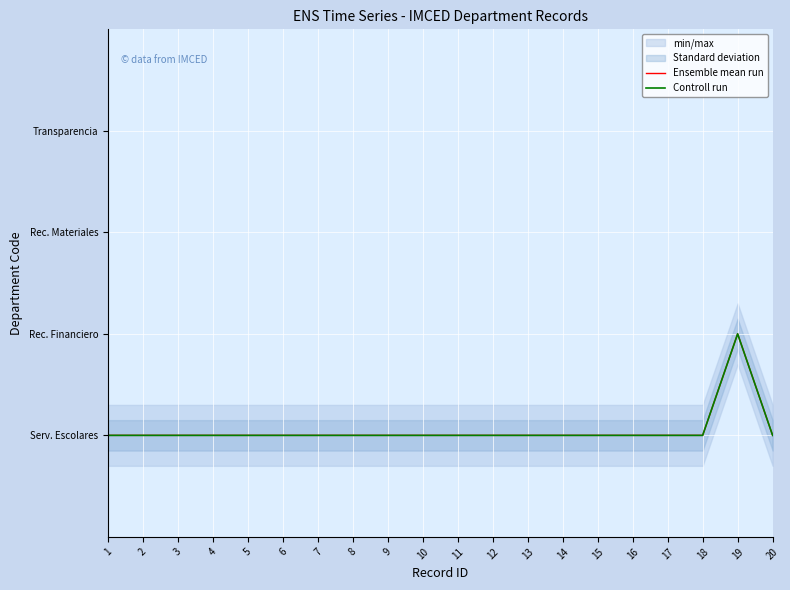

The Ensemble mean run series shows 1 at 6. True or false?

True